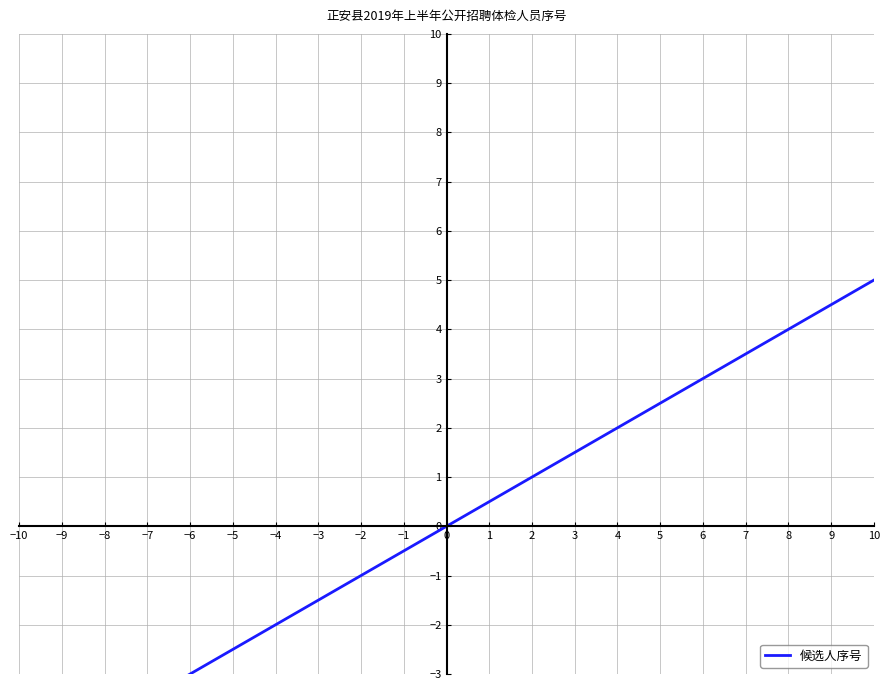

Reading right to left, transcribe all the data shown in this chart.

5.0	4.5	4.0	3.5	3.0	2.5	2.0	1.5	1.0	0.5	0.0	-0.5	-1.0	-1.5	-2.0	-2.5	-3.0	-3.5	-4.0	-4.5